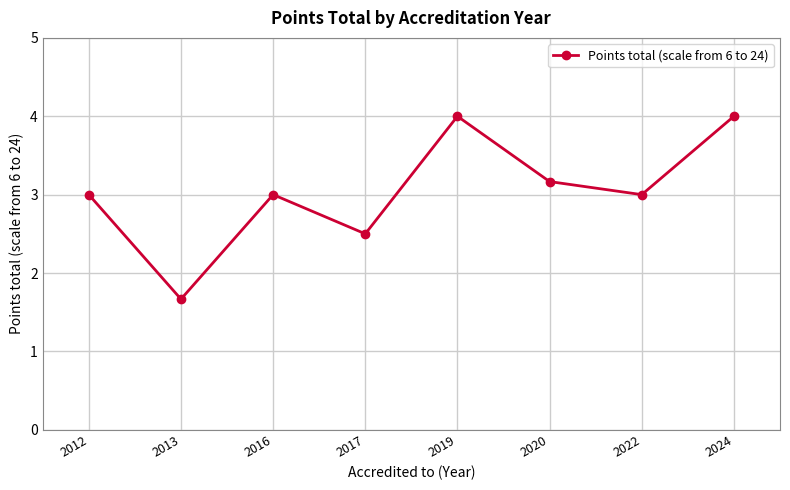

What is the greatest value displayed?

4.0